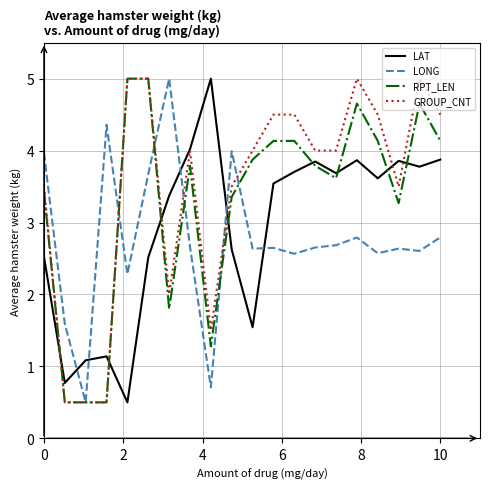

What is the lowest value of the RPT_LEN series?

0.5